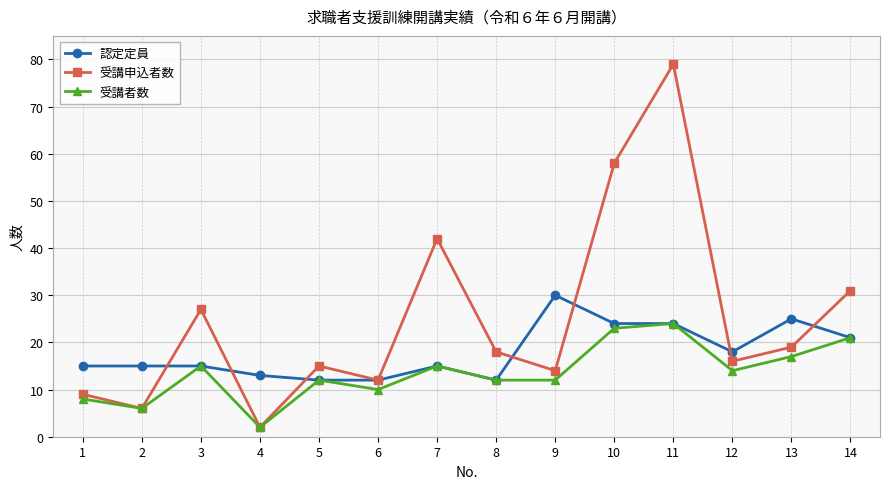

Reading left to right, extract all data points from this chart.

認定定員: 1=15	2=15	3=15	4=13	5=12	6=12	7=15	8=12	9=30	10=24	11=24	12=18	13=25	14=21
受講申込者数: 1=9	2=6	3=27	4=2	5=15	6=12	7=42	8=18	9=14	10=58	11=79	12=16	13=19	14=31
受講者数: 1=8	2=6	3=15	4=2	5=12	6=10	7=15	8=12	9=12	10=23	11=24	12=14	13=17	14=21